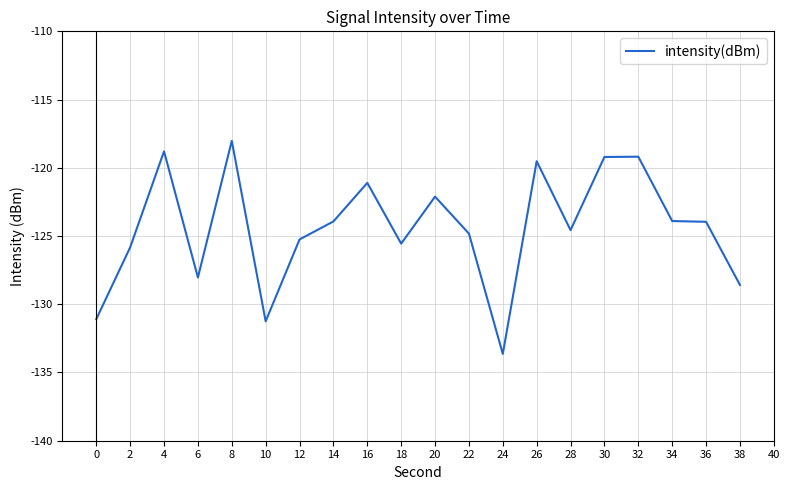

The value at 8 is -43.1. True or false?

False